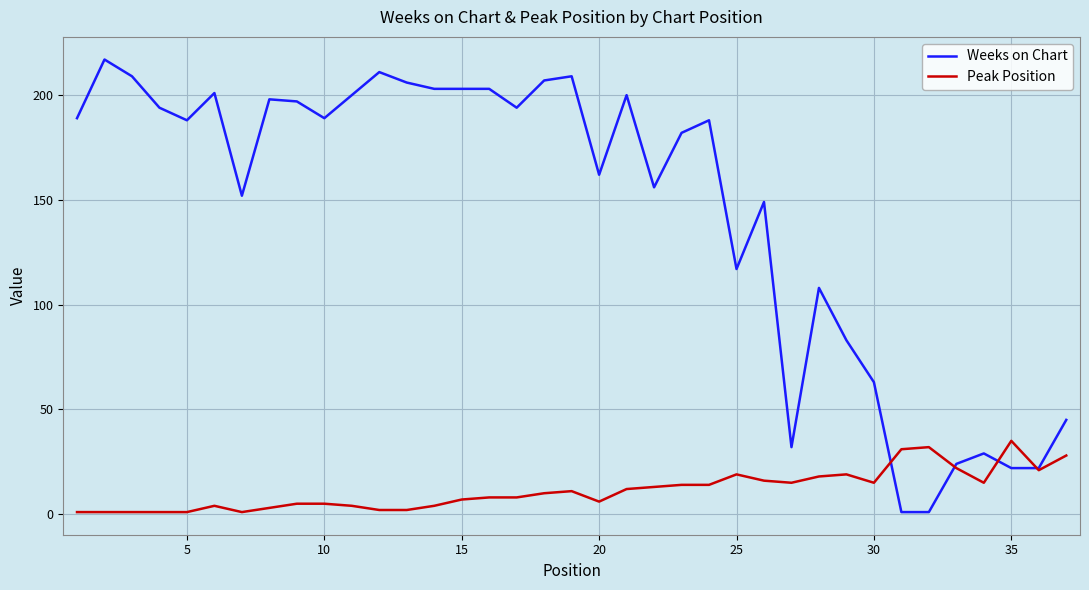

Which series has the largest total across all categories?

Weeks on Chart